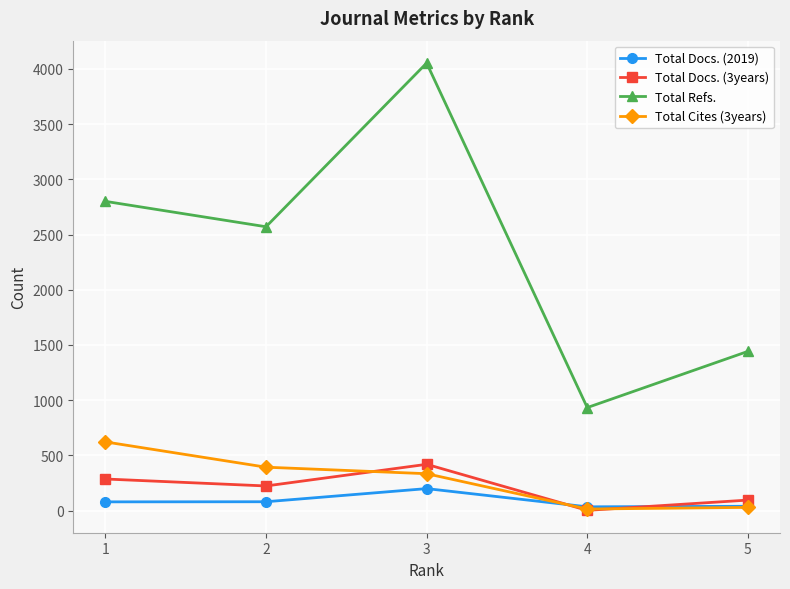

Where is the first local maximum for Total Refs.?

3